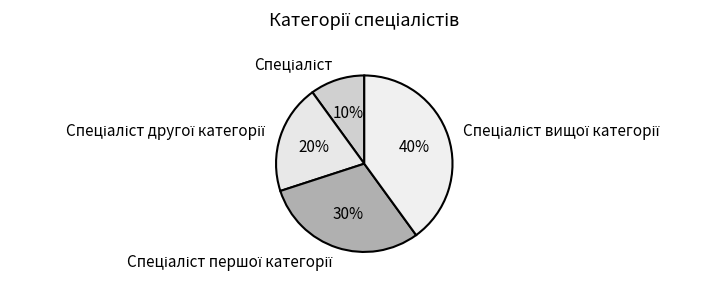

To the nearest percent, what is the difference between the largest and smallest slice percentages?

30%